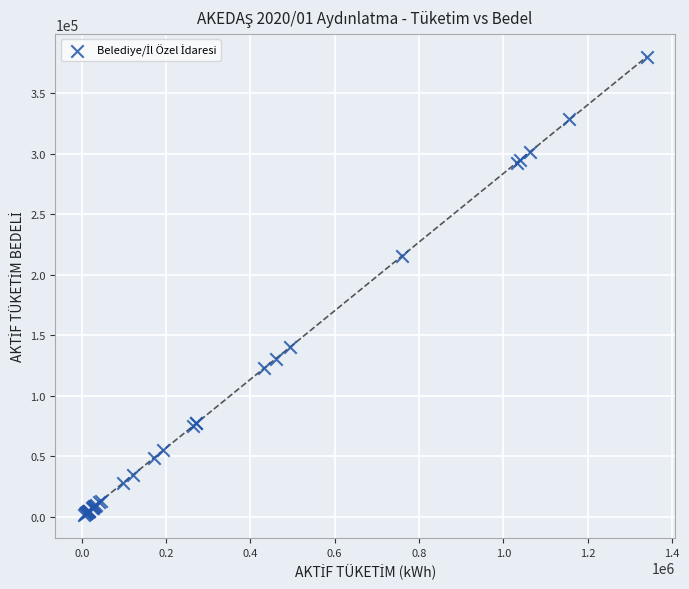

What Y value in the scatter plot is closest to 190614?

215123.4